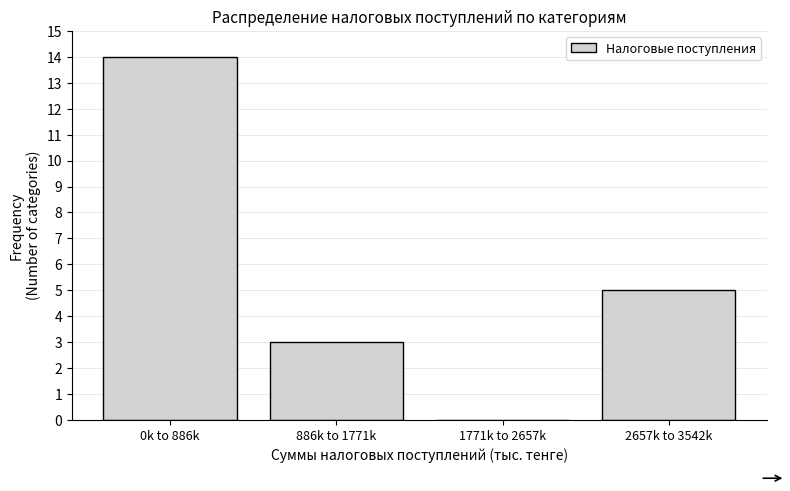

Reading right to left, extract all data points from this chart.

2657k to 3542k=5	1771k to 2657k=0	886k to 1771k=3	0k to 886k=14